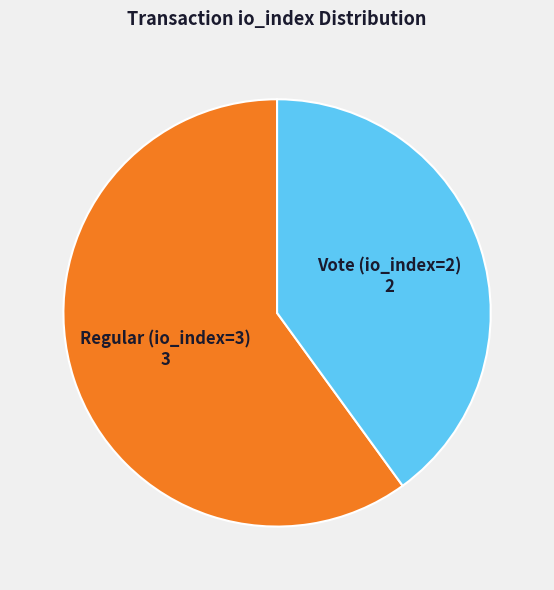

Do Regular (io_index=3) and Vote (io_index=2) together represent more than half of the pie?

Yes